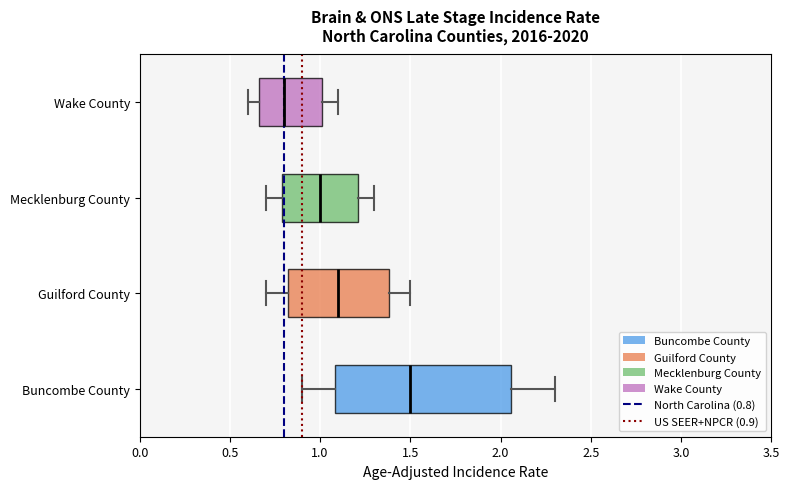

Where does the median line of the box for Mecklenburg County sit on the x-axis? The values are not printed on the chart, so give them approximately, as read against the axis.

1.00